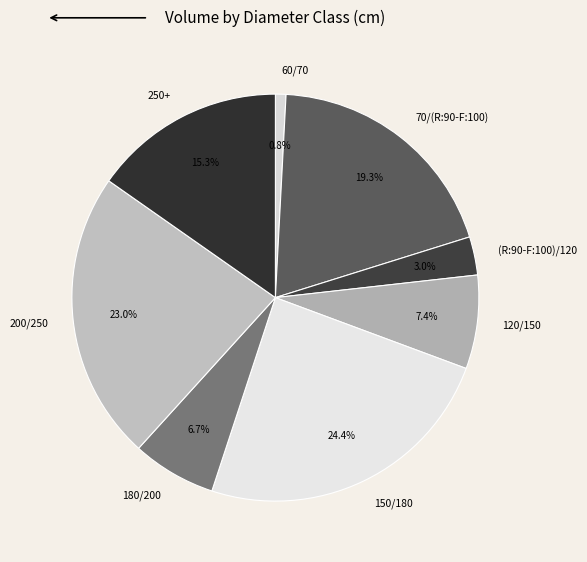

Does 250+ account for over 50% of the chart?

No